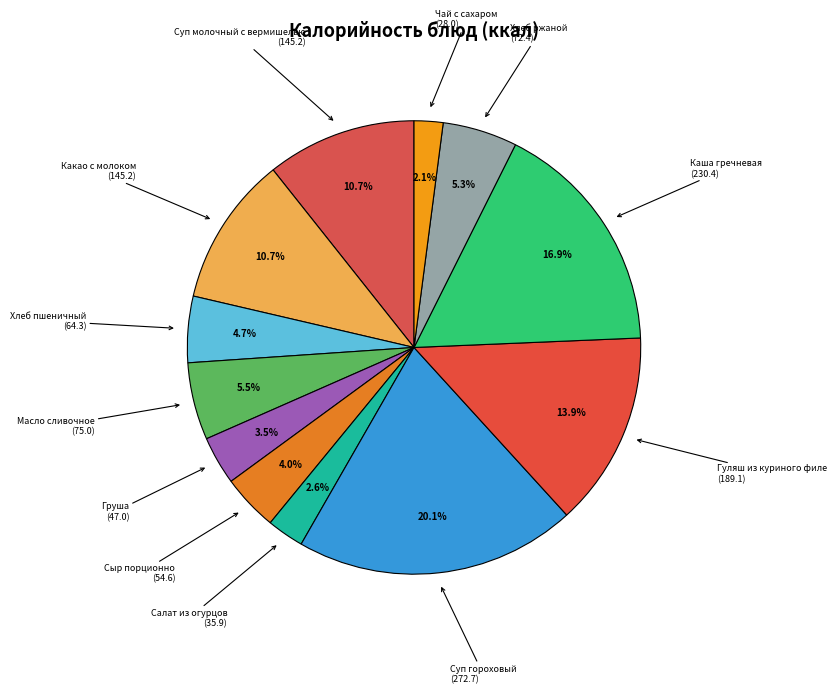

How many segments does this pie chart have?

12